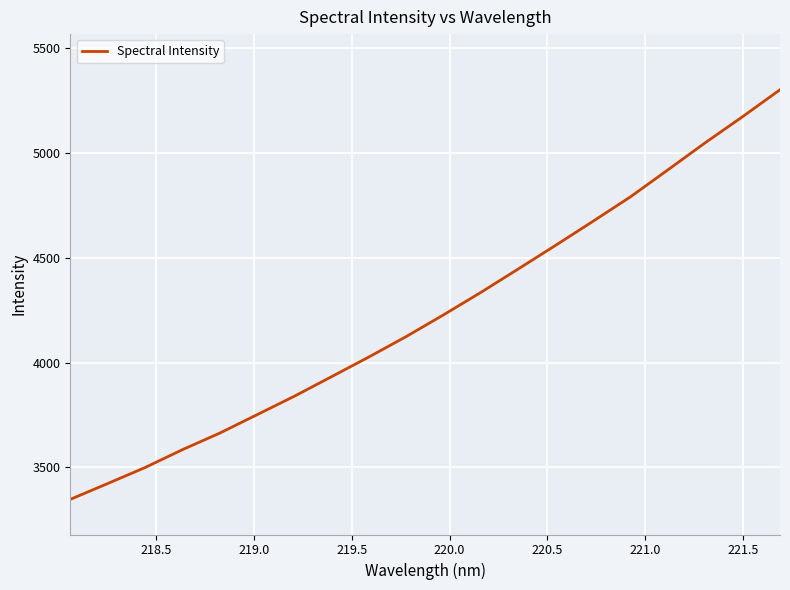

What is the minimum value shown in the chart?

3347.8